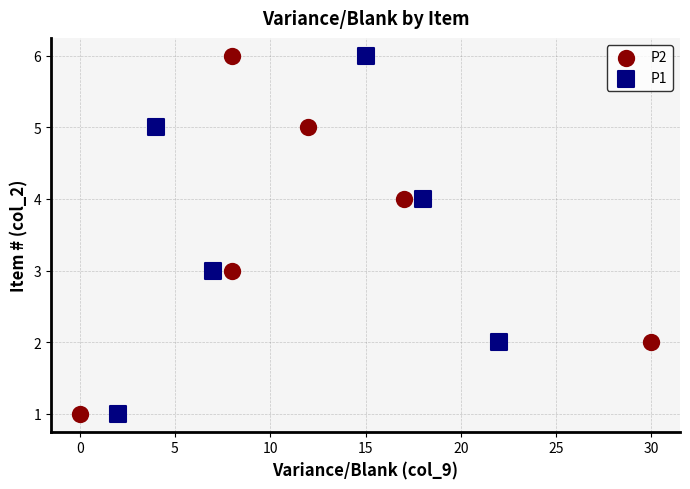

What are all the series names shown in the legend?

P2, P1